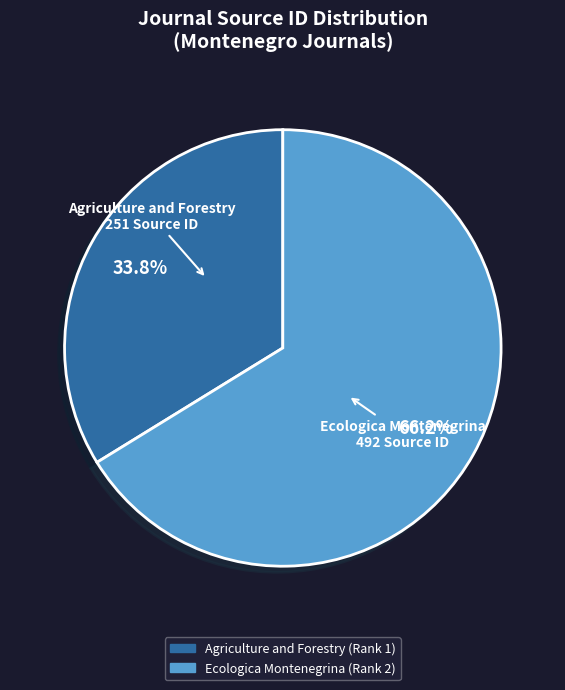

Count the number of slices in the pie.

2